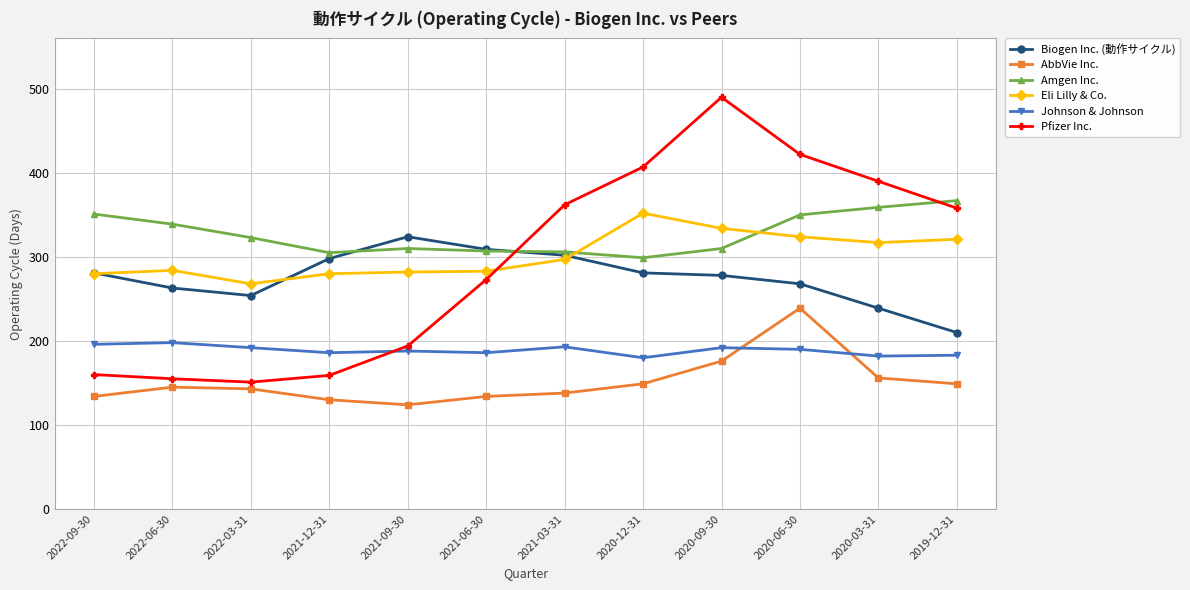

True or false: Amgen Inc. and Johnson & Johnson intersect in this chart.

False